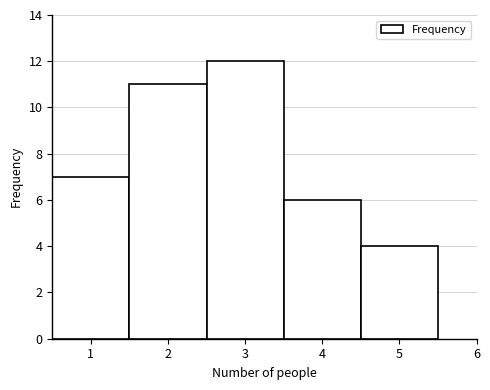

How tall is the bar that spans 2.5 to 3.5 on the x-axis? The values are not printed on the chart, so give them approximately, as read against the axis.

12